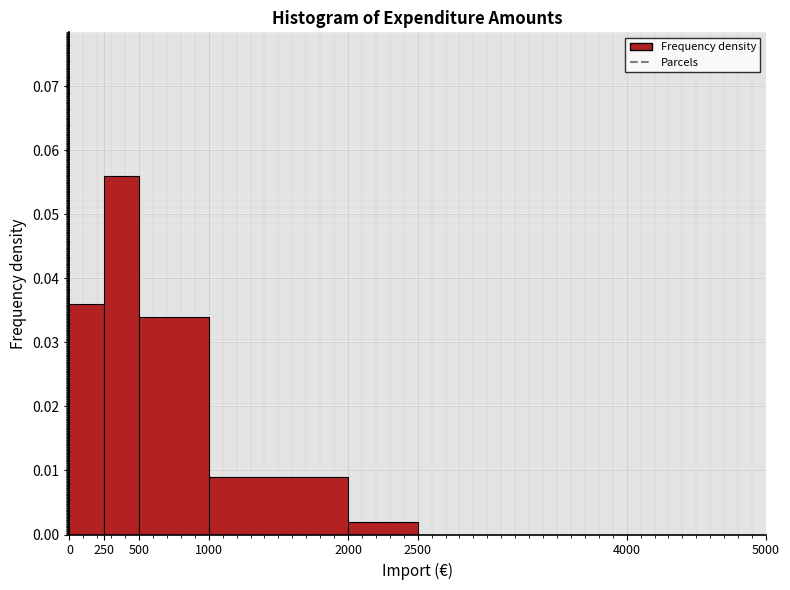

Reading left to right, list every bar in this chart as the range it spans on the x-axis followed by its height. The values are not printed on the chart, so give them approximately, as read against the axis.

0 to 250: 0.036
250 to 500: 0.056
500 to 1000: 0.034
1000 to 2000: 0.009
2000 to 2500: 0.002
2500 to 4000: 0
4000 to 5000: 0